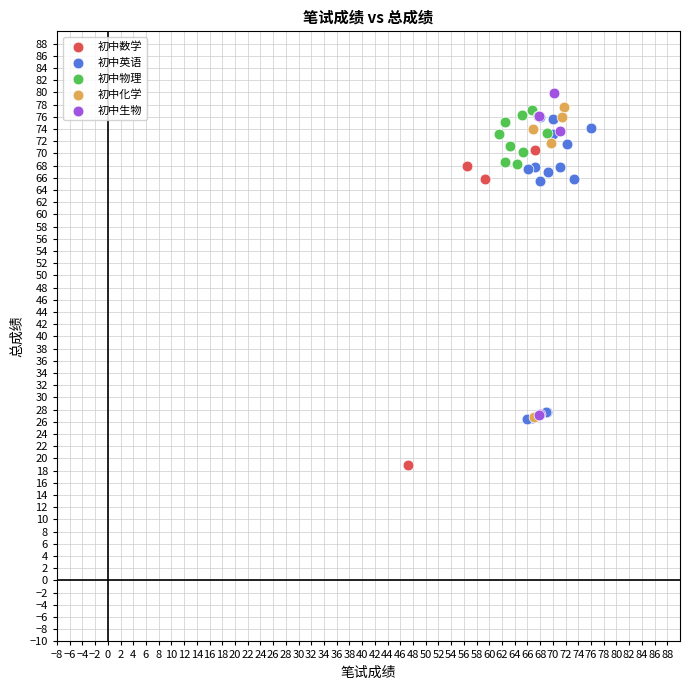

Which series contains the lowest Y value?

初中数学